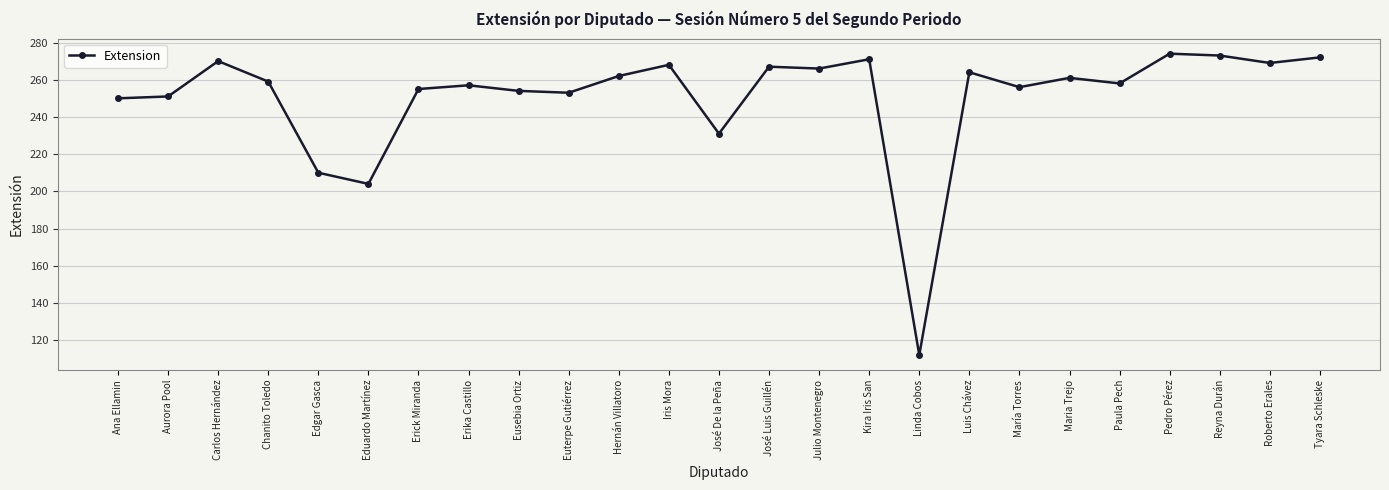

The value at Eusebia Ortiz is 254. True or false?

True